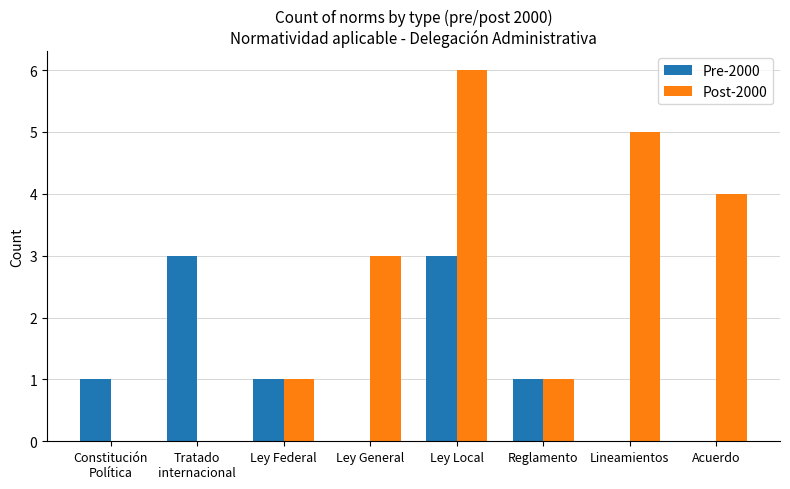

The Post-2000 series shows 5 at Lineamientos. True or false?

True